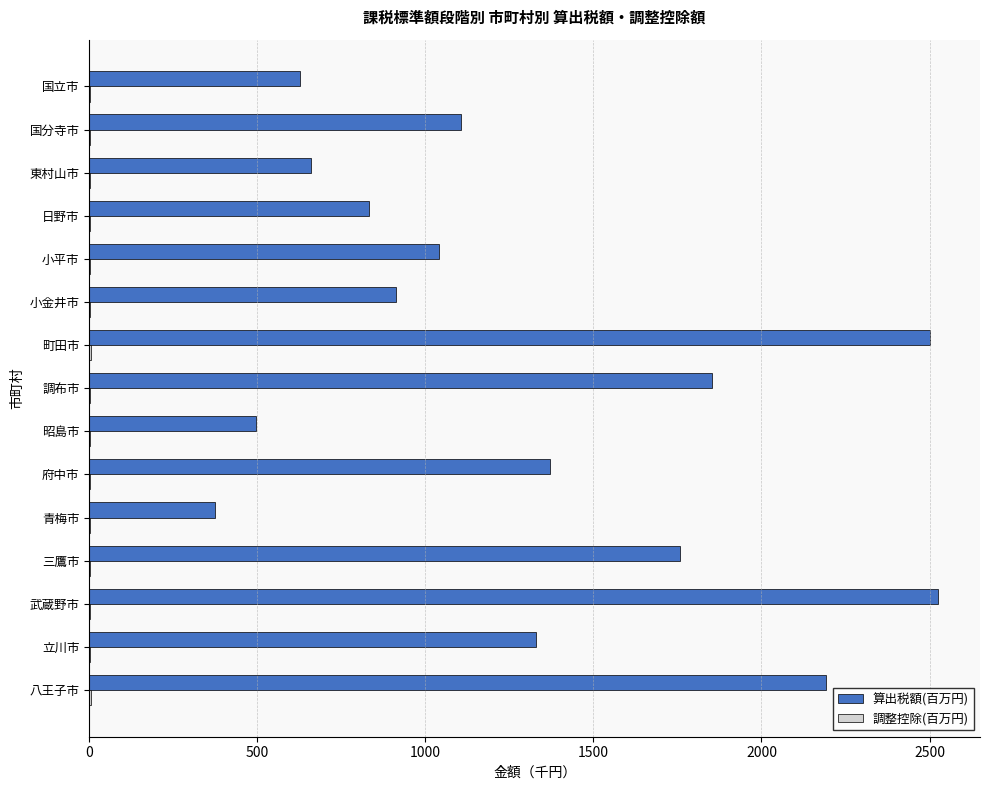

What is the sum of all 算出税額(百万円) values?

19571.7